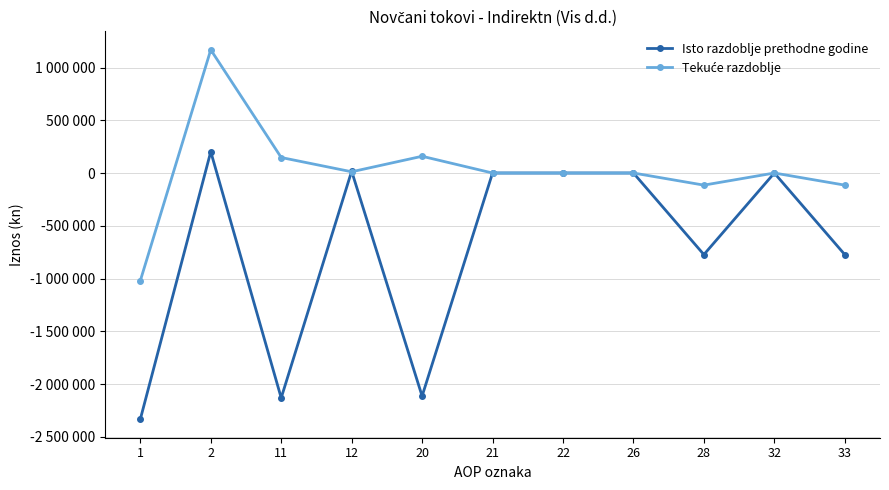

Reading left to right, extract all data points from this chart.

Isto razdoblje prethodne godine: 1=-2333634	2=202104	11=-2131530	12=17315	20=-2114215	21=0	22=0	26=0	28=-773117	32=0	33=-773117
Tekuće razdoblje: 1=-1020735	2=1167706	11=146971	12=11761	20=158732	21=0	22=0	26=0	28=-114824	32=0	33=-114824